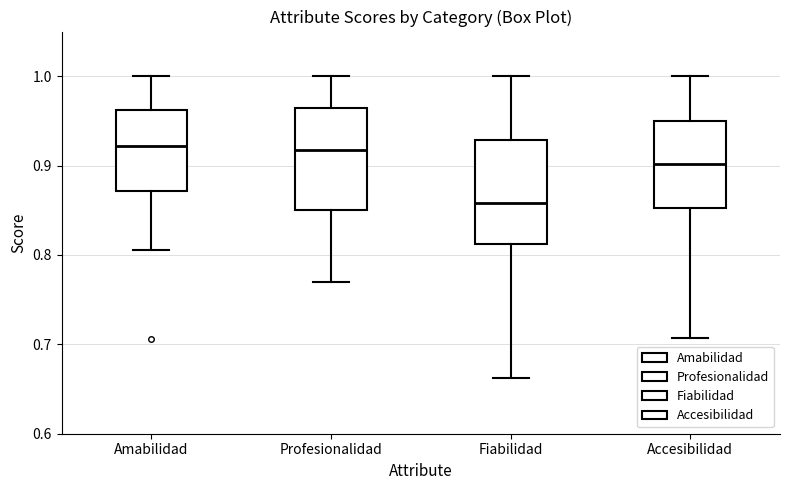

Reading left to right, read every box against the y-axis: the position of its median line, the range the box covers, and the ends of its whiskers. The values are not printed on the chart, so give them approximately, as read against the axis.

Amabilidad: median 0.92, box 0.87 to 0.96, whiskers 0.81 to 1.00
Profesionalidad: median 0.92, box 0.85 to 0.96, whiskers 0.77 to 1.00
Fiabilidad: median 0.86, box 0.81 to 0.93, whiskers 0.66 to 1.00
Accesibilidad: median 0.90, box 0.85 to 0.95, whiskers 0.71 to 1.00